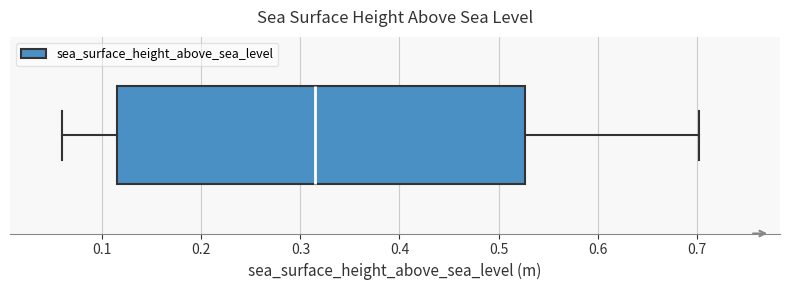

Read this box plot against the x-axis: the position of the median line, the range covered by the box, and the ends of both whiskers. The values are not printed on the chart, so give them approximately, as read against the axis.

median 0.32, box 0.11 to 0.53, whiskers 0.06 to 0.70